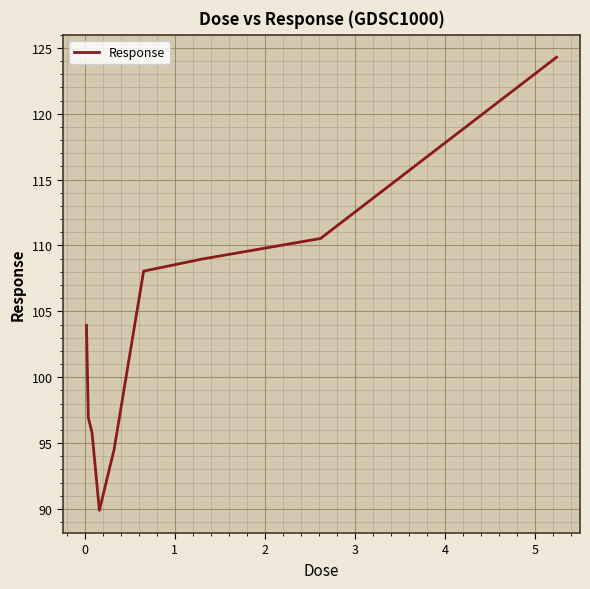

What is the difference between the maximum and minimum values?

34.4